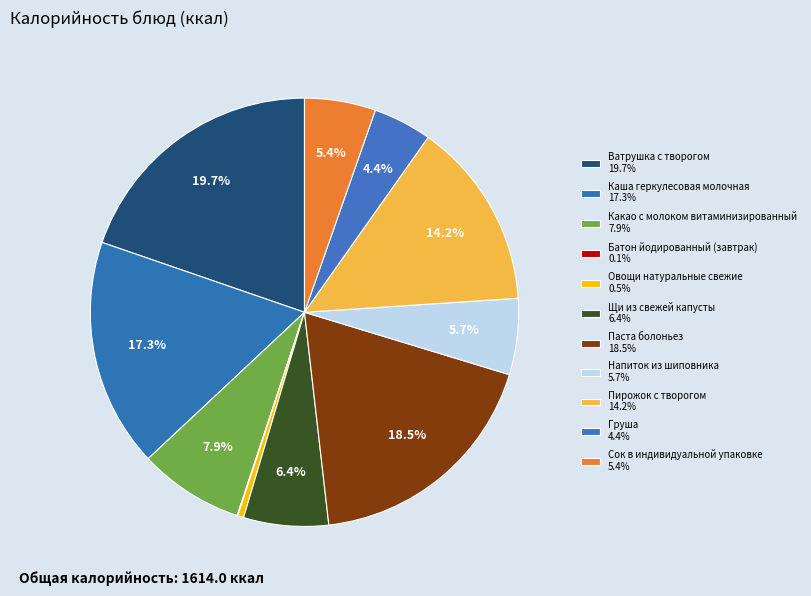

What portion of the pie excludes Сок в индивидуальной упаковке?

94.6%